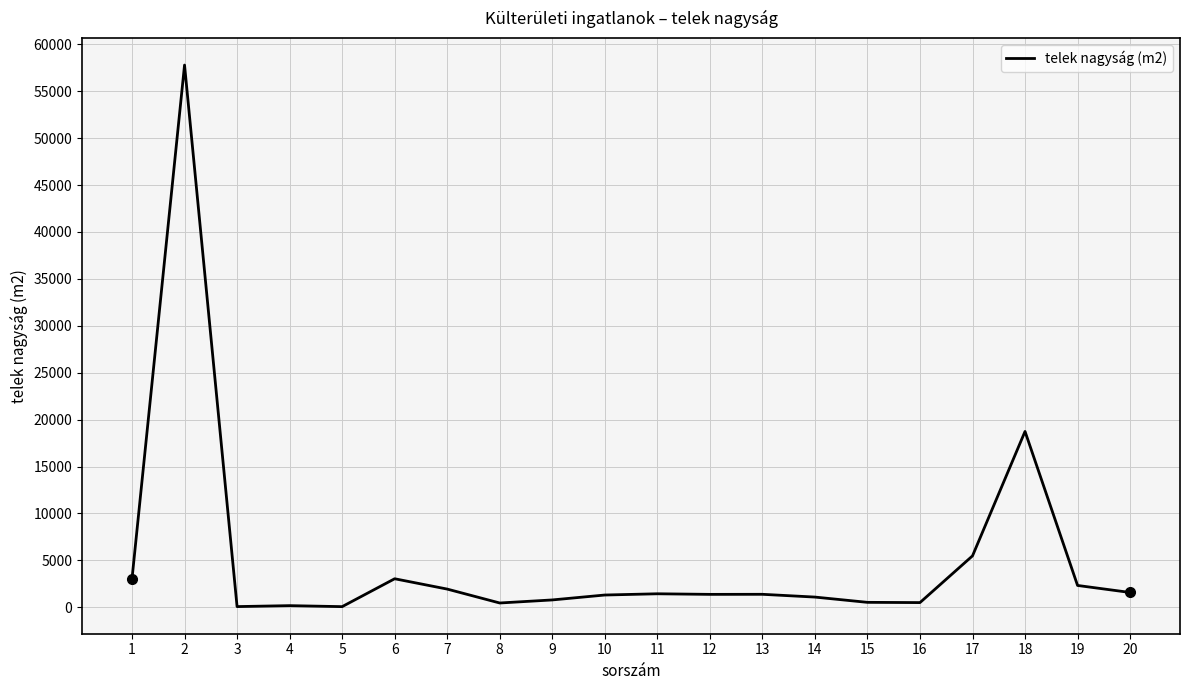

Is it true that the value at 13 is 1377?

True